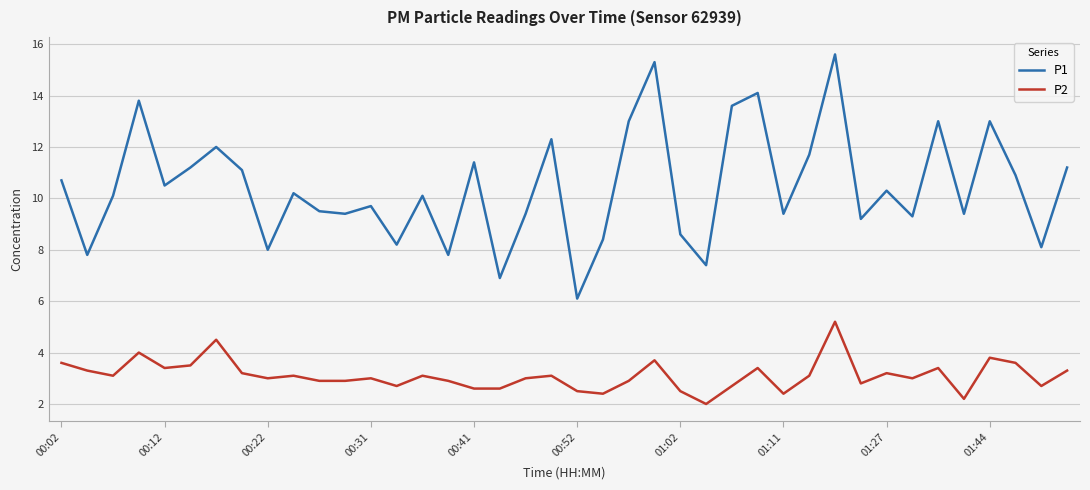

What is the lowest value of the P1 series?

6.1